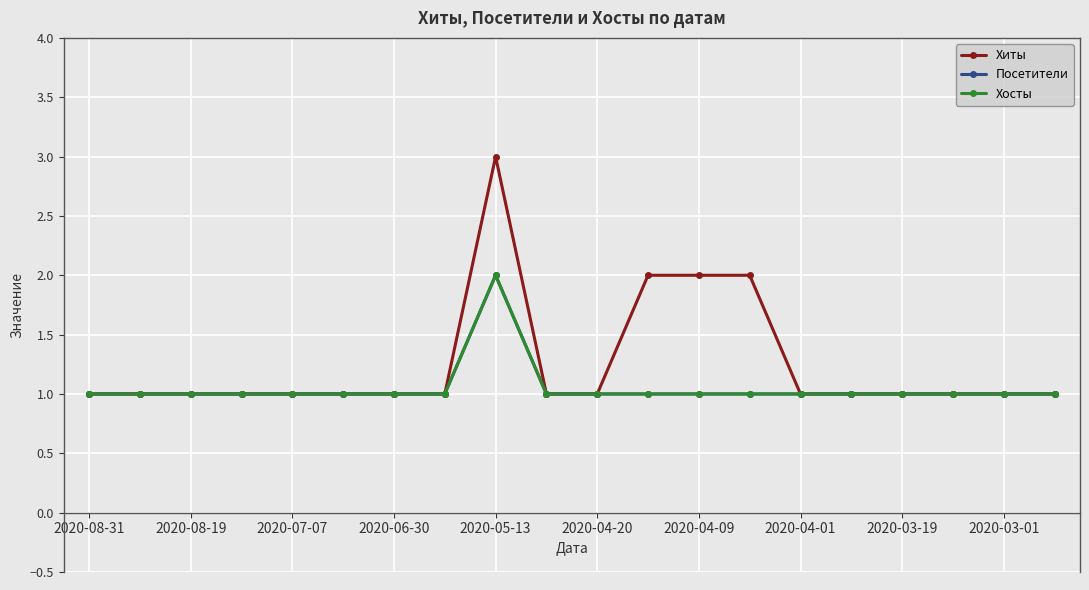

Which series has the largest total across all categories?

Хиты